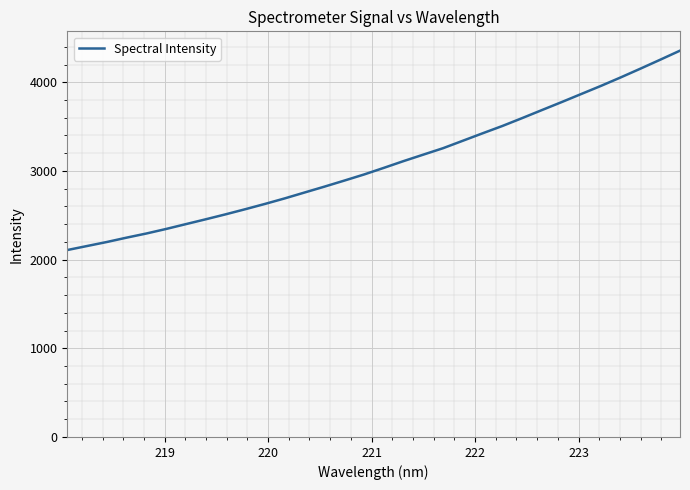

What is the greatest value displayed?

4356.3